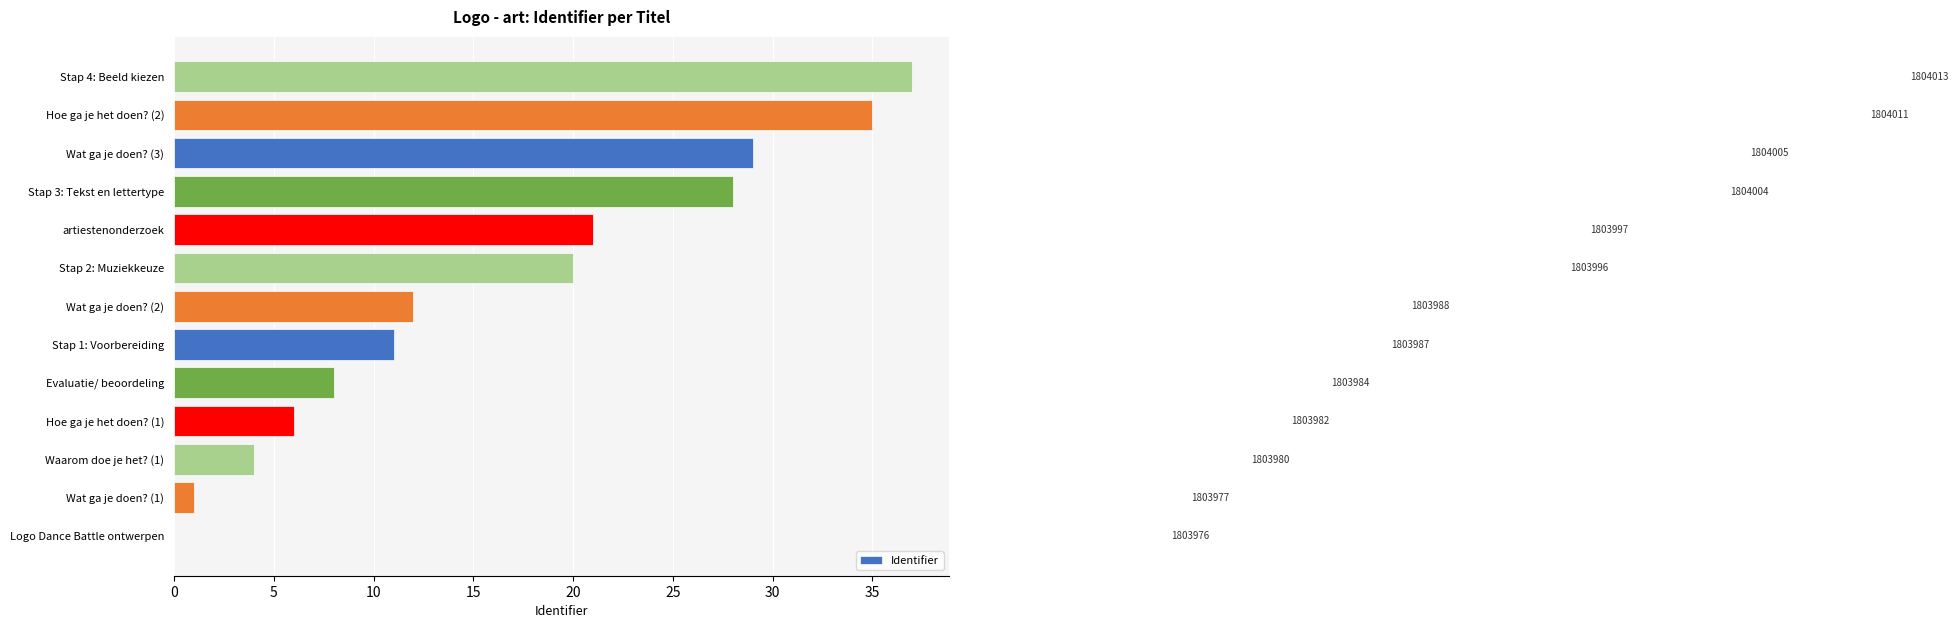

What is the average value?

16